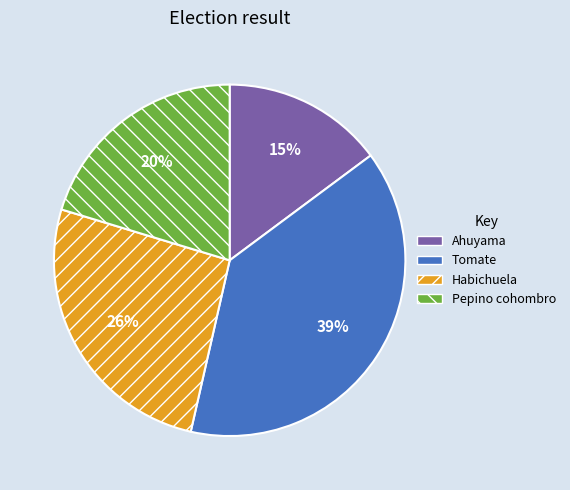

How many segments does this pie chart have?

4